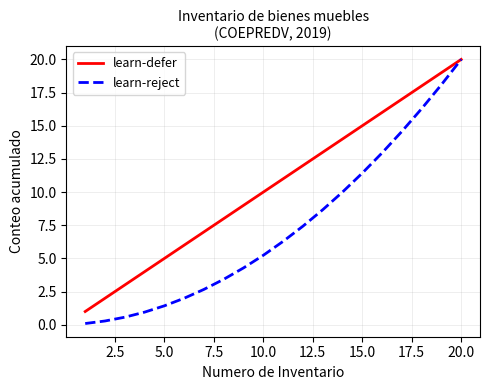

Reading right to left, transcribe all the data shown in this chart.

learn-defer: 20.0	19.0	18.0	17.0	16.0	15.0	14.0	13.0	12.0	11.0	10.0	9.0	8.0	7.0	6.0	5.0	4.0	3.0	2.0	1.0
learn-reject: 20.0	18.1	16.3	14.6	13.0	11.4	10.0	8.7	7.4	6.3	5.2	4.3	3.4	2.7	2.0	1.4	1.0	0.6	0.3	0.1